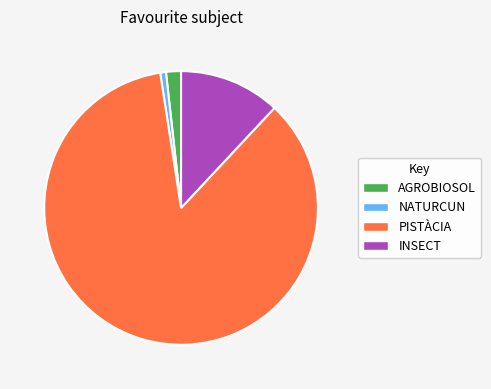

Is there any slice that represents more than half of the pie?

Yes